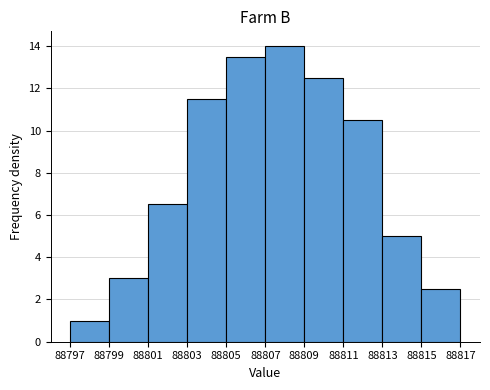

Which range on the x-axis has the tallest bar?

88807 to 88809